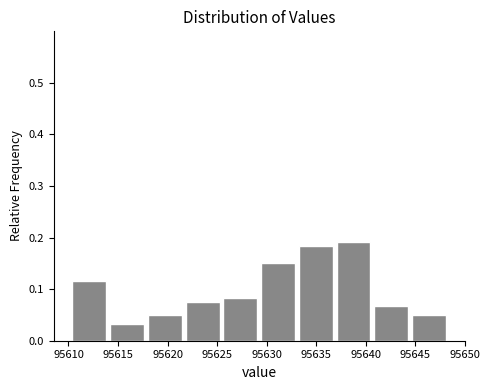

Reading left to right, list every bar in this chart as the range it spans on the x-axis followed by its height. Neither the bar edges nor the heights are printed on the chart, so give them approximately, as read against the axes.

95610.5 to 95614.0: 0.12
95614.0 to 95618.0: 0.03
95618.0 to 95622.0: 0.05
95622.0 to 95625.5: 0.08
95625.5 to 95629.5: 0.08
95629.5 to 95633.5: 0.15
95633.5 to 95637.0: 0.18
95637.0 to 95641.0: 0.19
95641.0 to 95644.5: 0.07
95644.5 to 95648.5: 0.05